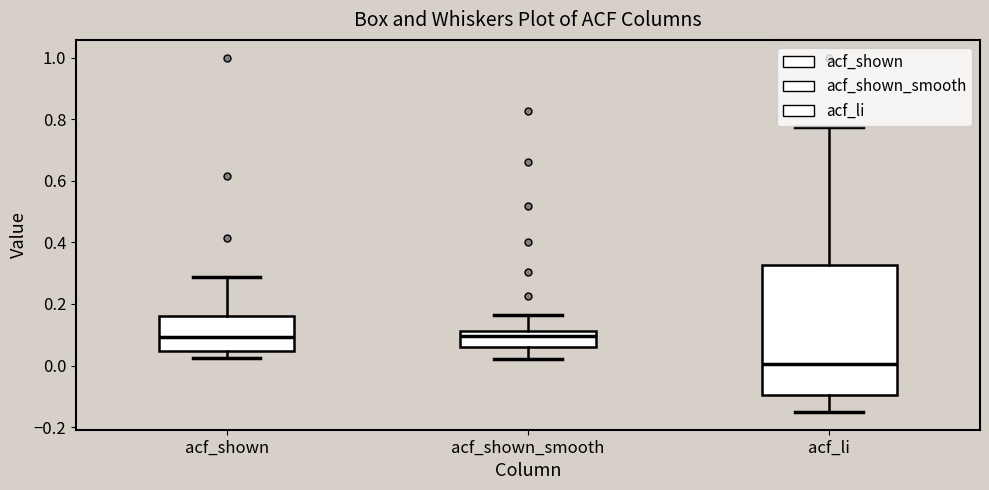

Reading left to right, transcribe this box plot: for each box, give where its median line is, the range the box spans, and where its two whiskers end, as read against the y-axis. The values are not printed on the chart, so give them approximately, as read against the axis.

acf_shown: median 0.10, box 0.04 to 0.16, whiskers 0.02 to 0.28
acf_shown_smooth: median 0.10, box 0.06 to 0.12, whiskers 0.02 to 0.16
acf_li: median 0.00, box -0.10 to 0.32, whiskers -0.16 to 0.78